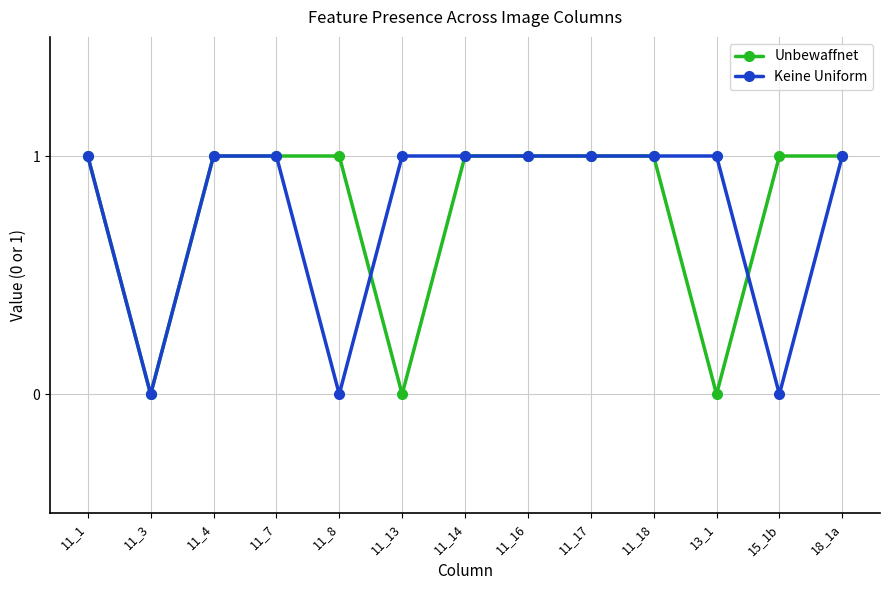

What is the label of the 10th point from the right?

11_7